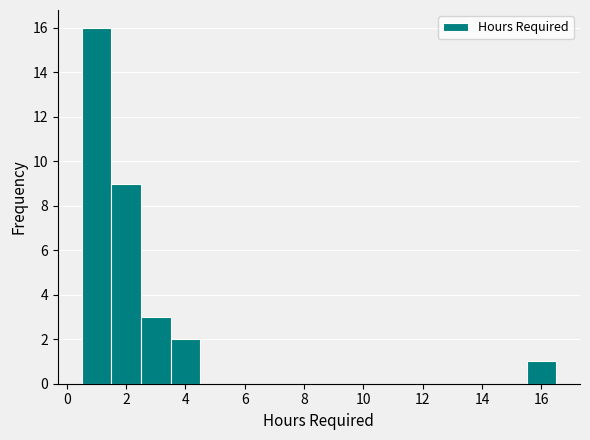

Reading left to right, transcribe this chart: for each bar, give the range it covers on the x-axis and its height. Neither the bar edges nor the heights are printed on the chart, so give them approximately, as read against the axes.

0.5 to 1.5: 16
1.5 to 2.5: 9
2.5 to 3.5: 3
3.5 to 4.5: 2
4.5 to 5.5: 0
5.5 to 6.5: 0
6.5 to 7.5: 0
7.5 to 8.5: 0
8.5 to 9.5: 0
9.5 to 10.5: 0
10.5 to 11.5: 0
11.5 to 12.5: 0
12.5 to 13.5: 0
13.5 to 14.5: 0
14.5 to 15.5: 0
15.5 to 16.5: 1